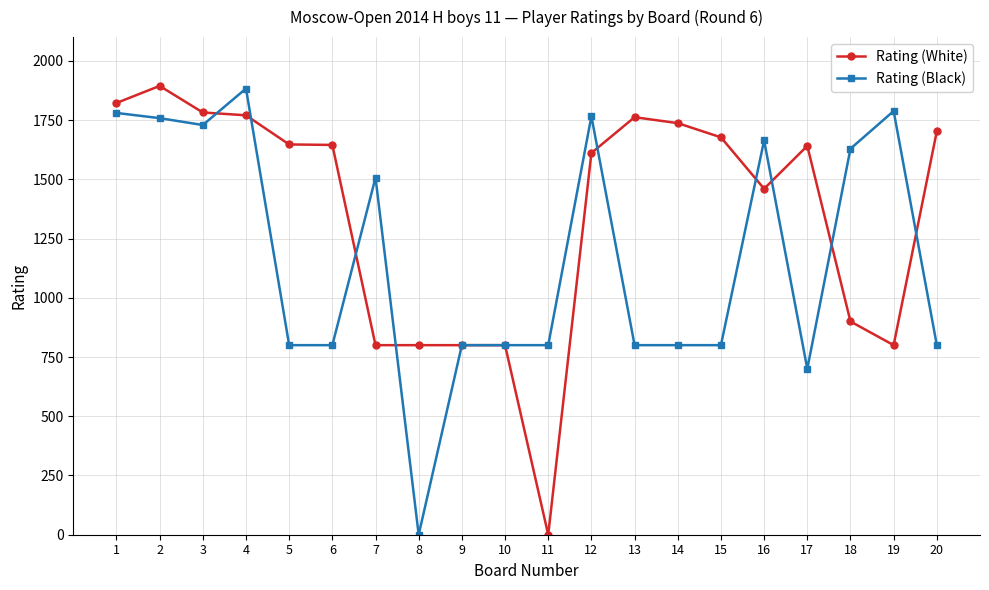

Where does the Rating (Black) series first go above 800?

1